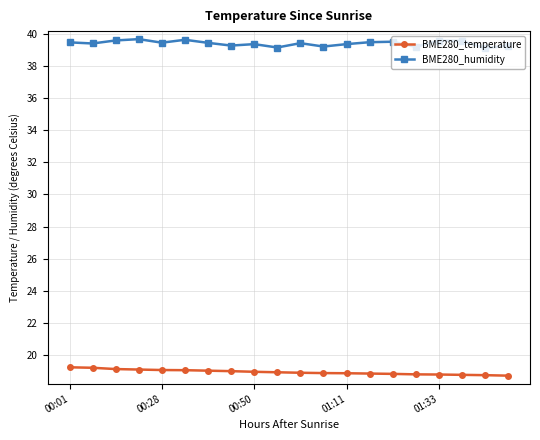

Is this an area chart (filled region under the line)?

No